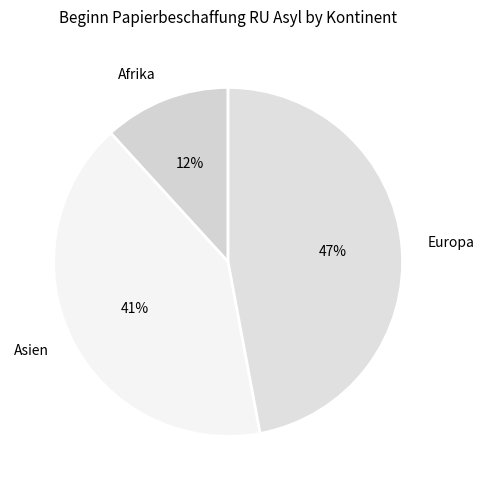

What percentage is the Europa slice, to the nearest percent?

47%